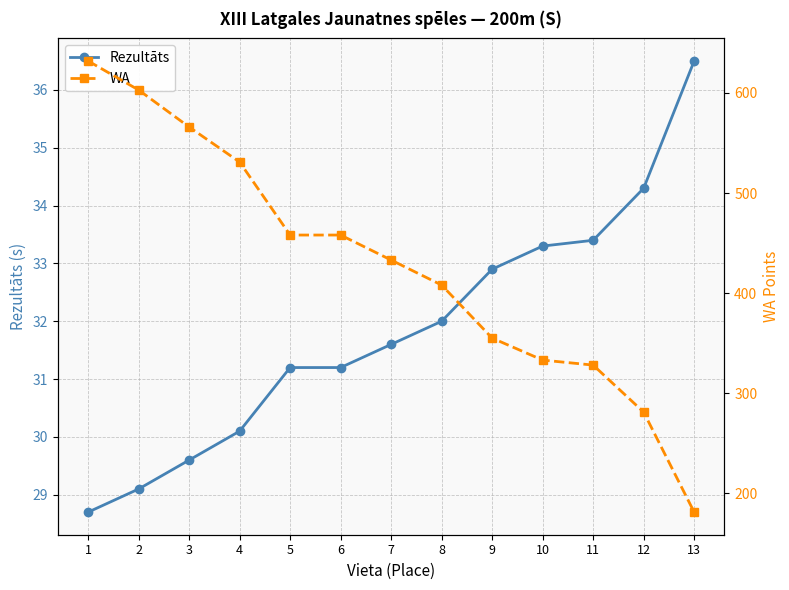

True or false: WA and Rezultāts intersect in this chart.

False